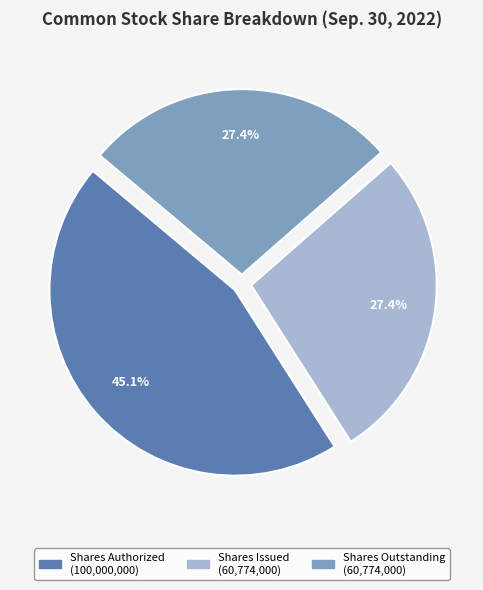

Does any single category account for the majority?

No